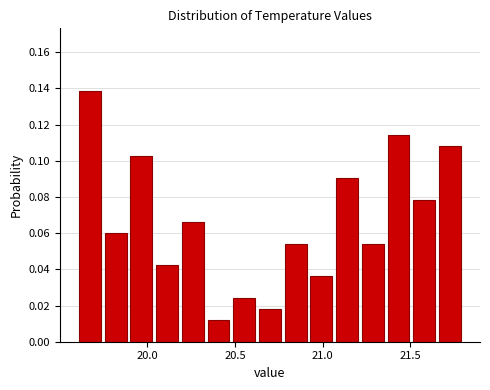

Read against the x-axis, roughly where is the centre of the tallest bar?

19.65